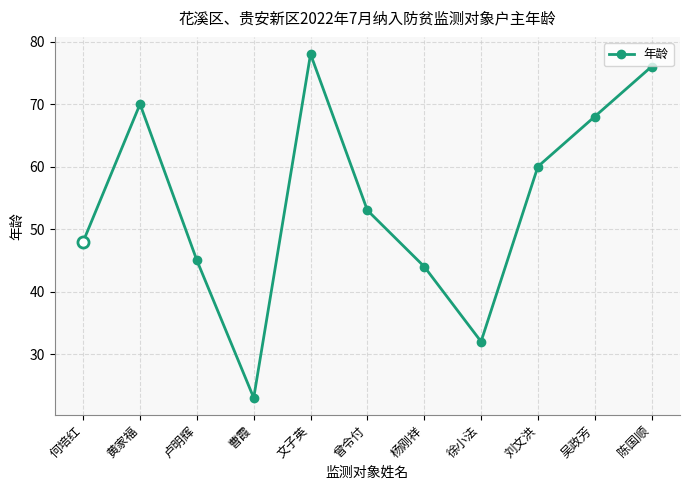

What is the maximum value shown in the chart?

78